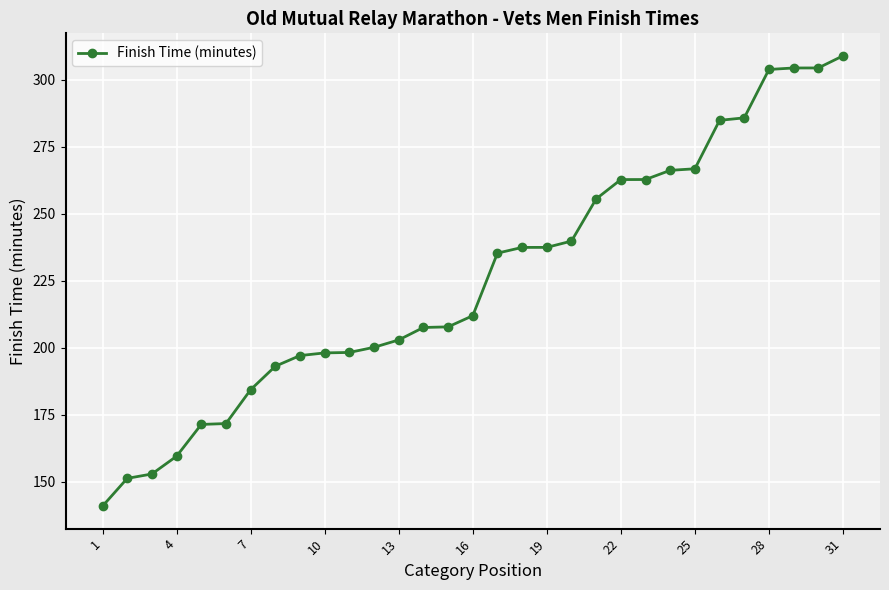

What is the greatest value displayed?

309.0